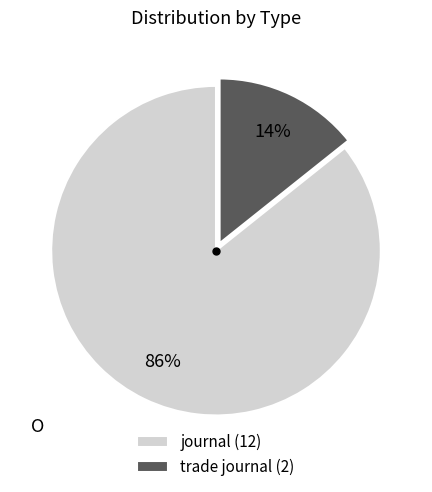

What is the smallest slice in the pie chart?

trade journal